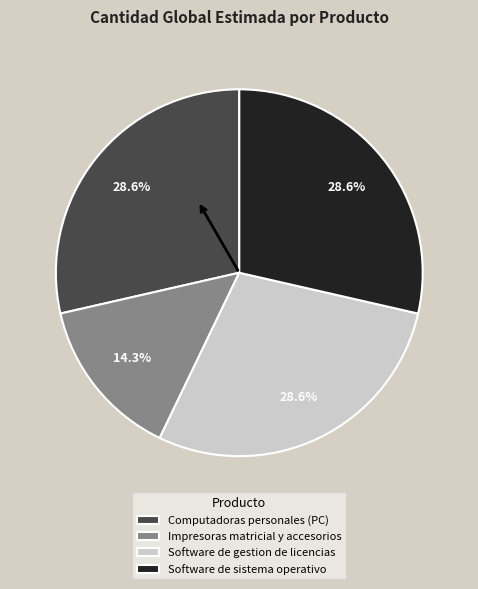

To the nearest percent, what is the average slice percentage?

25%